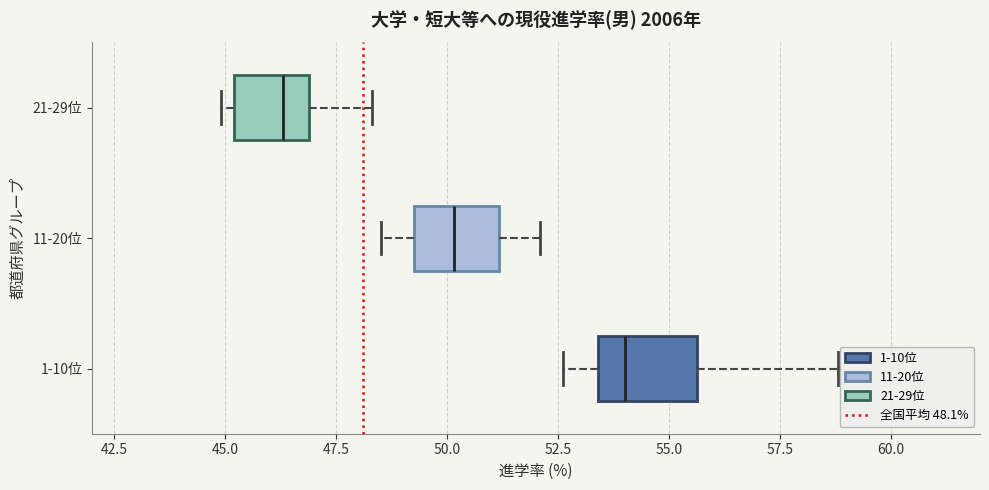

Reading bottom to top, transcribe this box plot: for each box, give where its median line is, the range the box spans, and where its two whiskers end, as read against the x-axis. The values are not printed on the chart, so give them approximately, as read against the axis.

1-10位: median 54.0, box 53.5 to 55.5, whiskers 52.5 to 59.0
11-20位: median 50.0, box 49.5 to 51.0, whiskers 48.5 to 52.0
21-29位: median 46.5, box 45.0 to 47.0, whiskers 45.0 (just left of the box's left edge) to 48.5